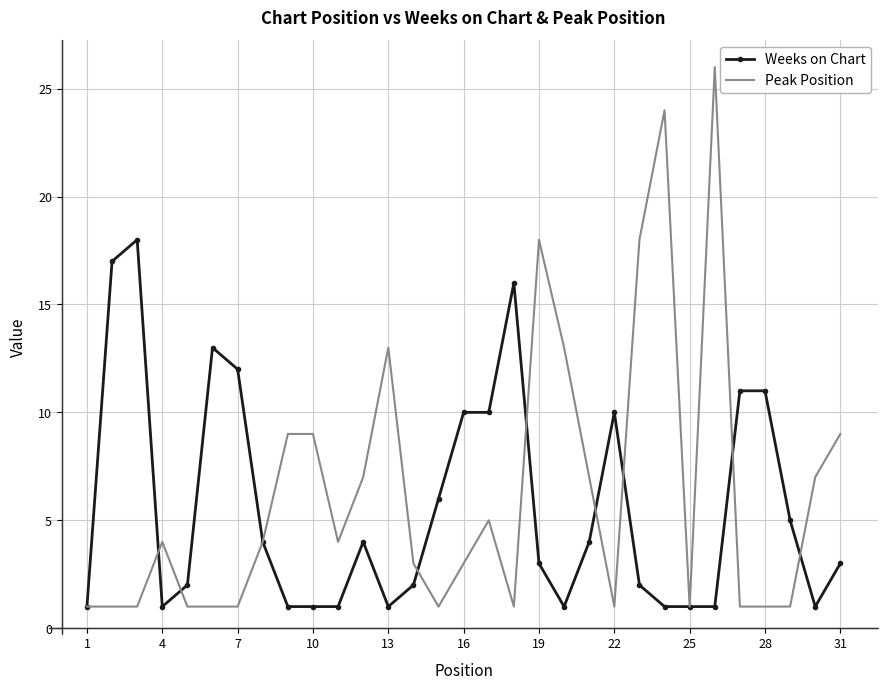

Which series has the widest spread of values?

Peak Position